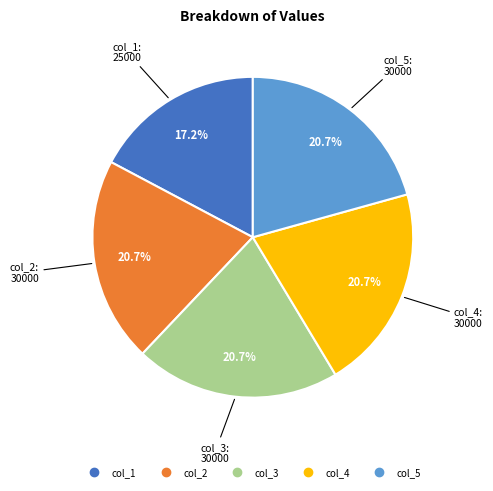

Is there any slice that represents more than half of the pie?

No